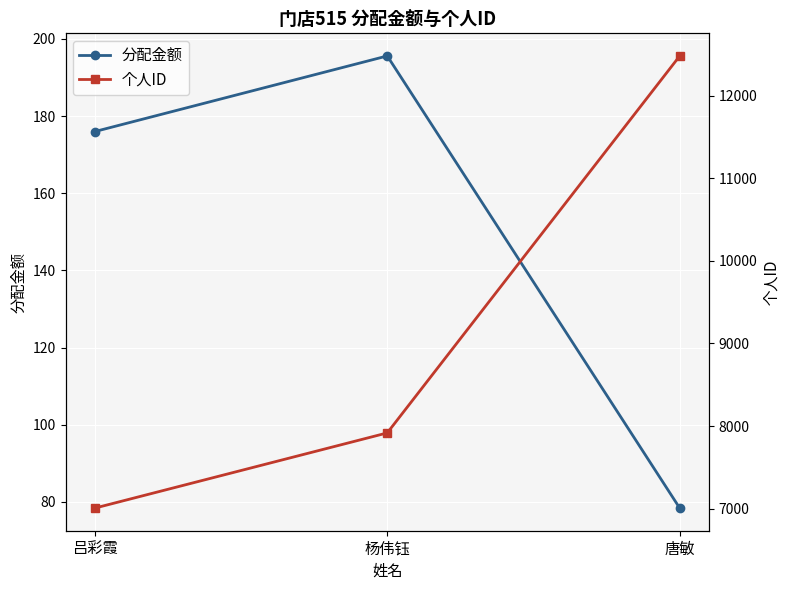

How many lines are shown in the chart?

2